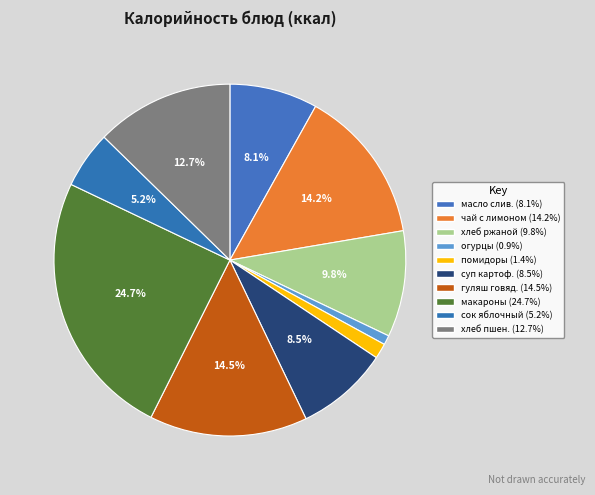

How many slices are in this pie chart?

10